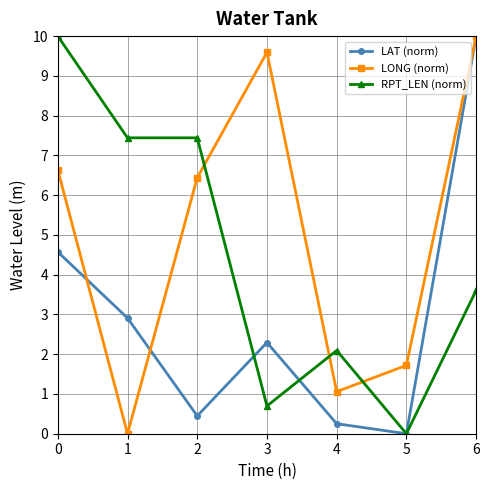

How many times do RPT_LEN (norm) and LONG (norm) cross each other?

3